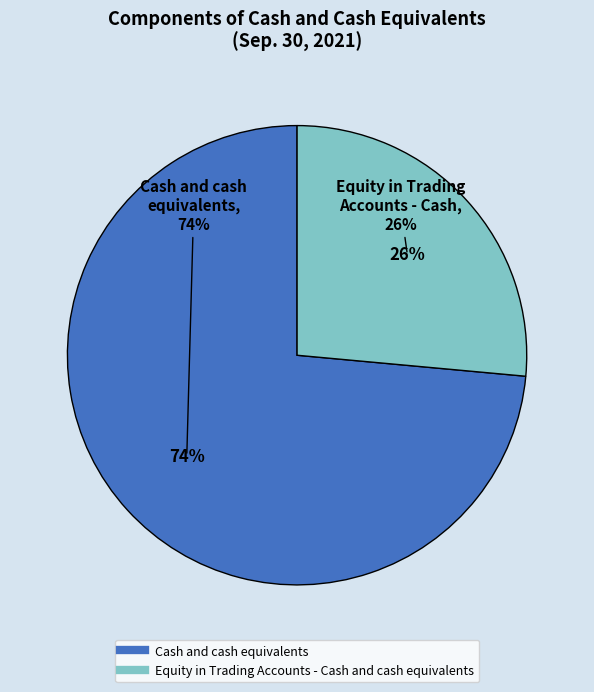

How many slices are in this pie chart?

2